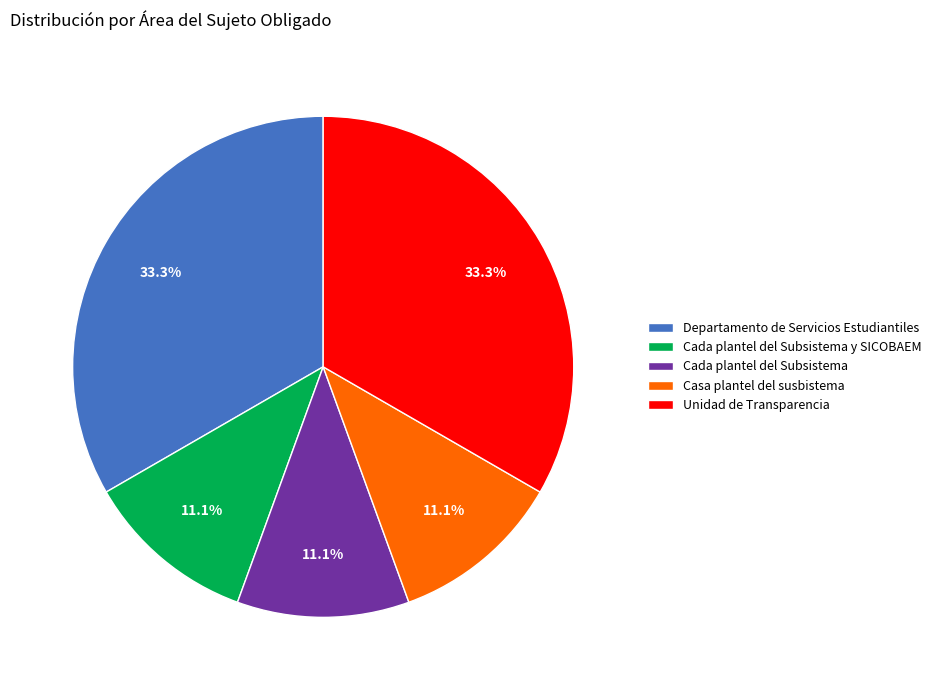

True or false: Casa plantel del susbistema accounts for 3% of the total.

False